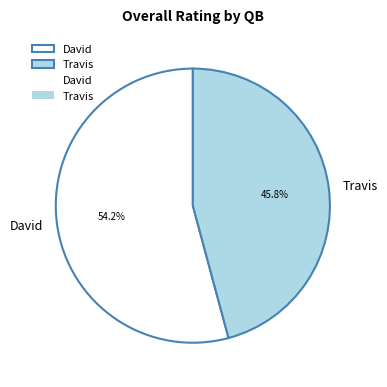

Rank the categories by value from lowest to highest.

Travis, David